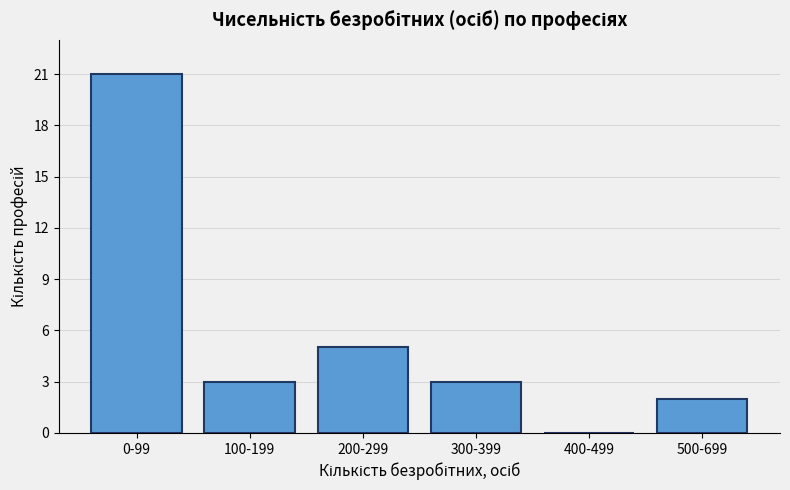

Reading left to right, what are all the values shown in this chart?

0-99=21	100-199=3	200-299=5	300-399=3	400-499=0	500-699=2